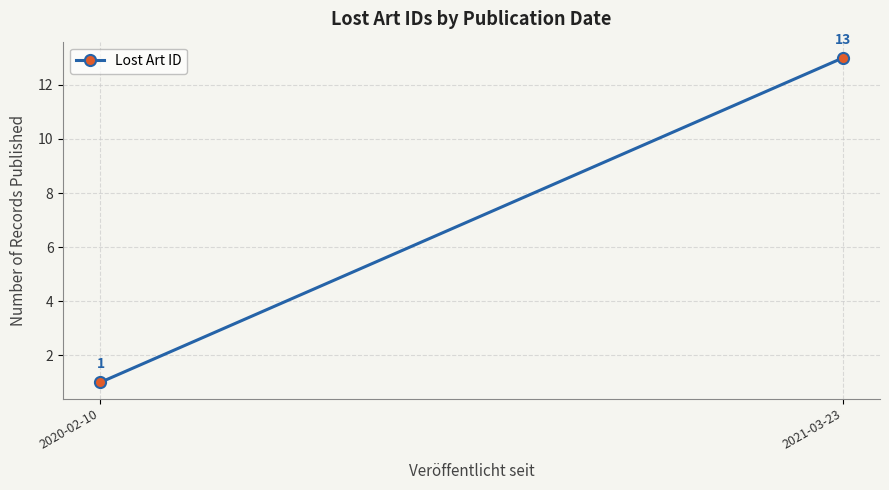

What is the ratio of the value at 2021-03-23 to the value at 2020-02-10?

13.0